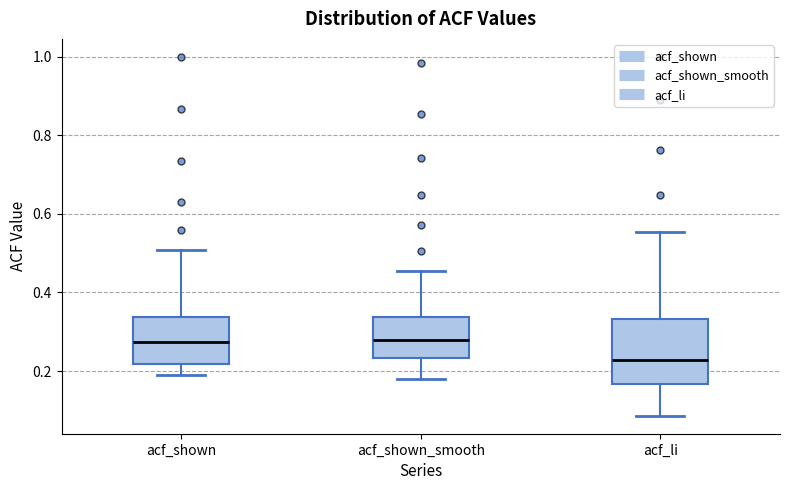

Comparing the boxes themselves (not the whiskers), which one is the tallest?

acf_li